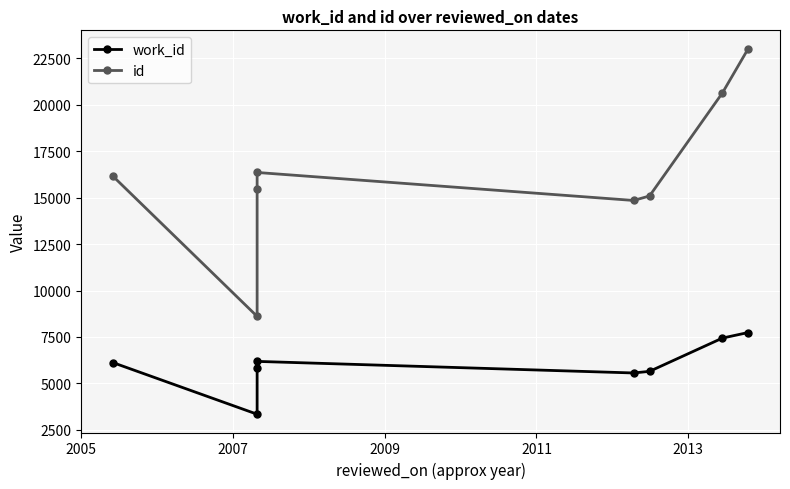

Does the chart display data point markers on the line(s)?

Yes